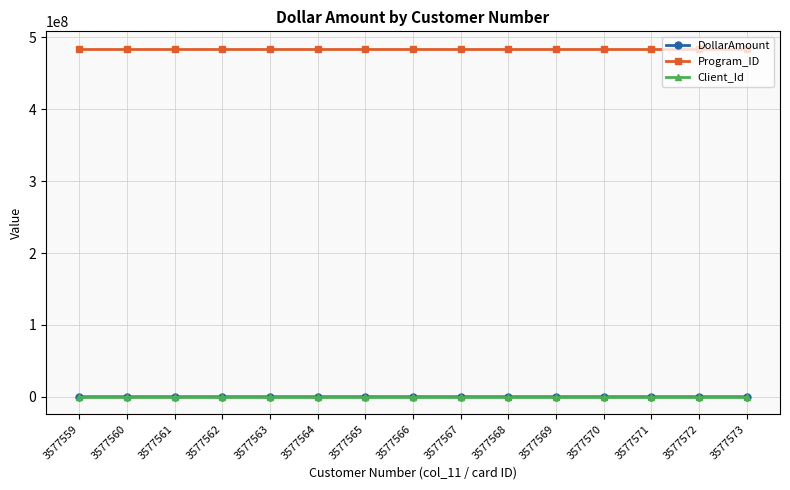

Which series has the widest spread of values?

DollarAmount